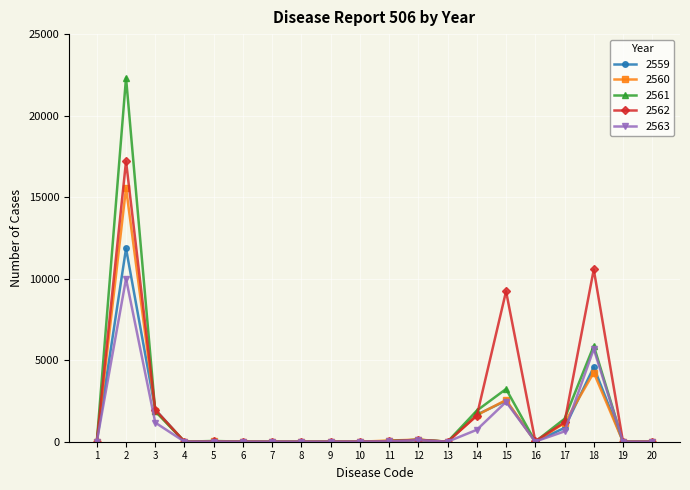

What are all the series names shown in the legend?

2559, 2560, 2561, 2562, 2563